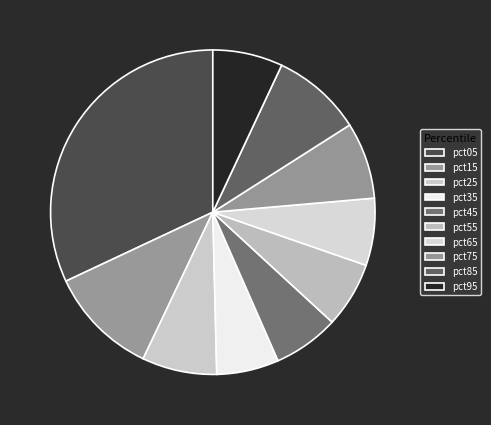

To the nearest percent, what is the combined percentage of pct85 and pct15?

20%